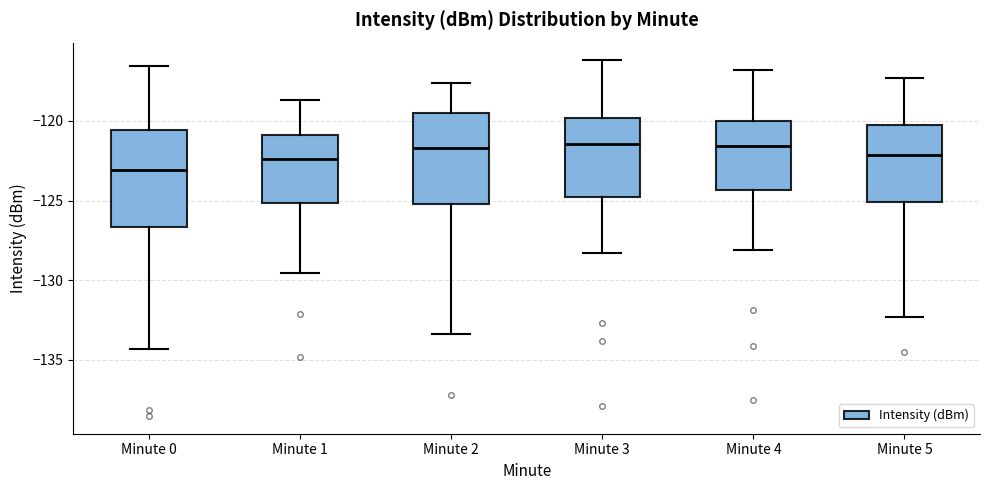

Where does the upper whisker of the box for Minute 4 end on the y-axis? The values are not printed on the chart, so give them approximately, as read against the axis.

-117.0